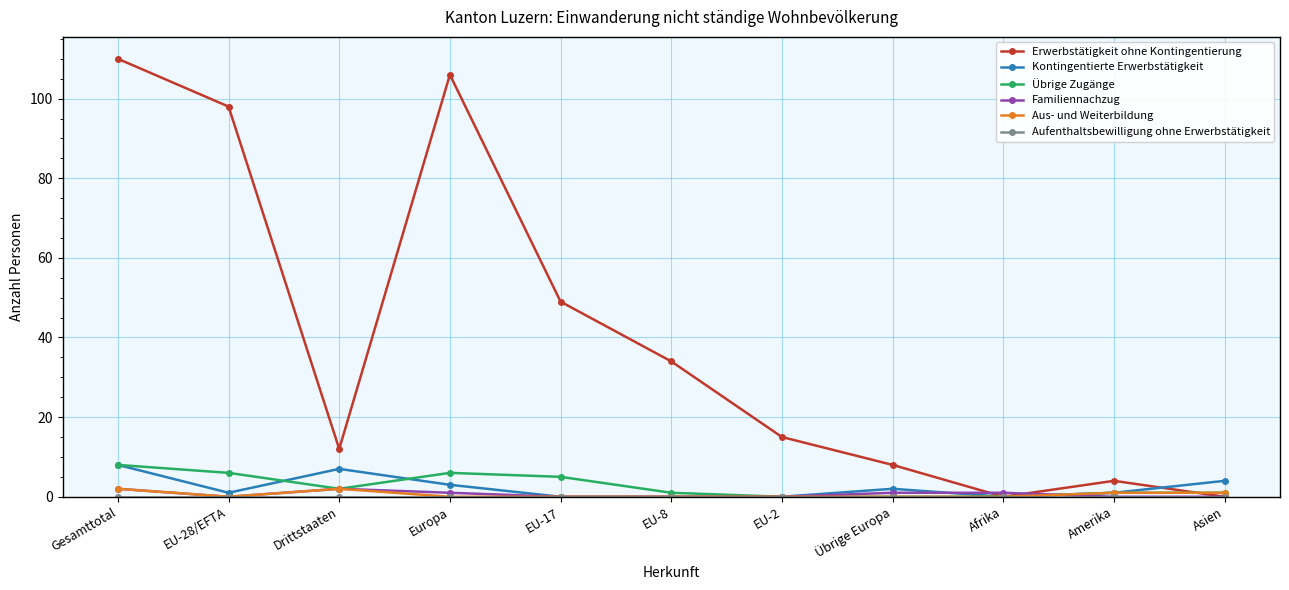

In Erwerbstätigkeit ohne Kontingentierung, how many points are lower than both neighbors (excluding endpoints)?

2